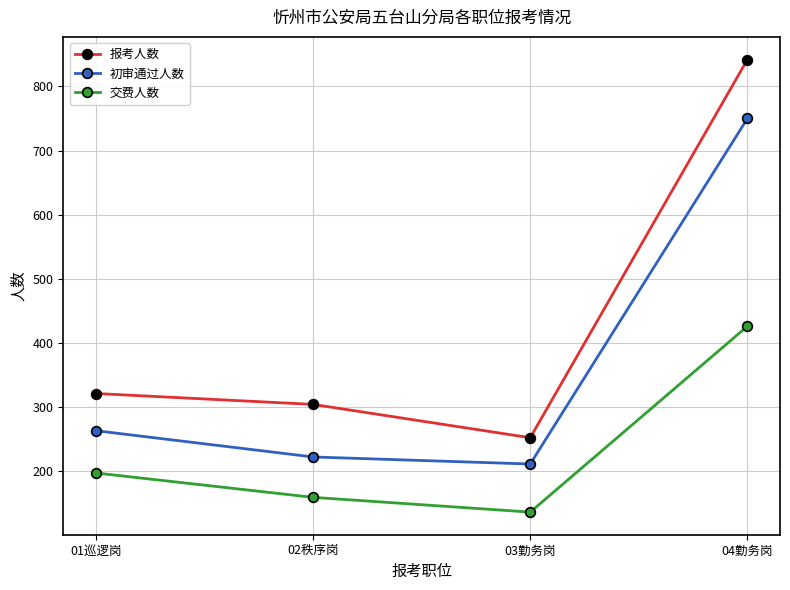

True or false: 初审通过人数 and 报考人数 cross at least once.

False